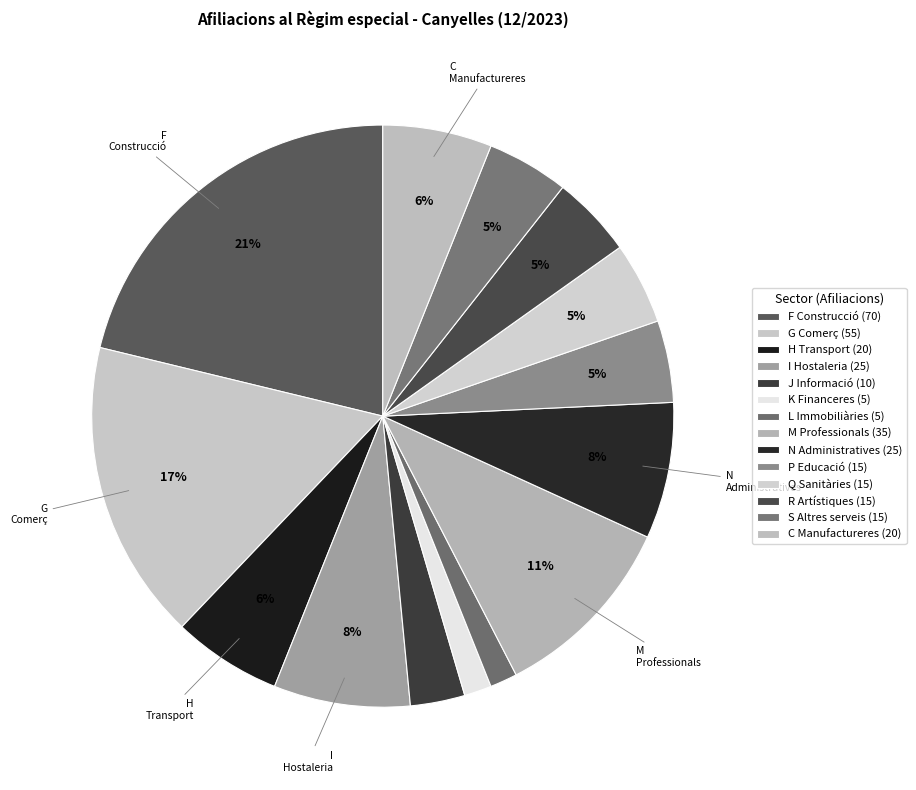

Count the number of slices in the pie.

14